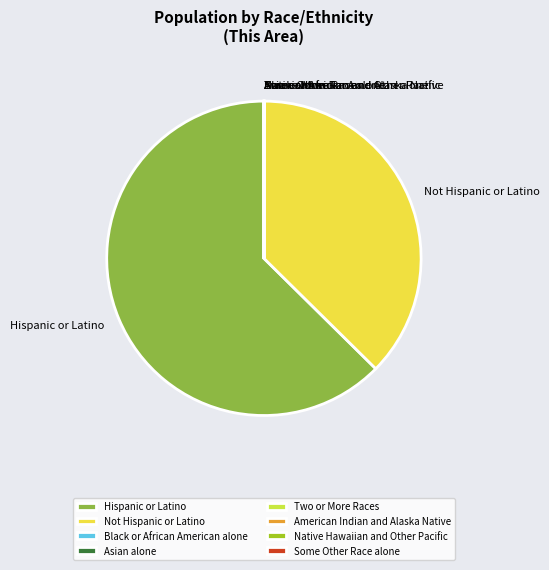

Which category has the biggest portion of the pie?

Hispanic or Latino